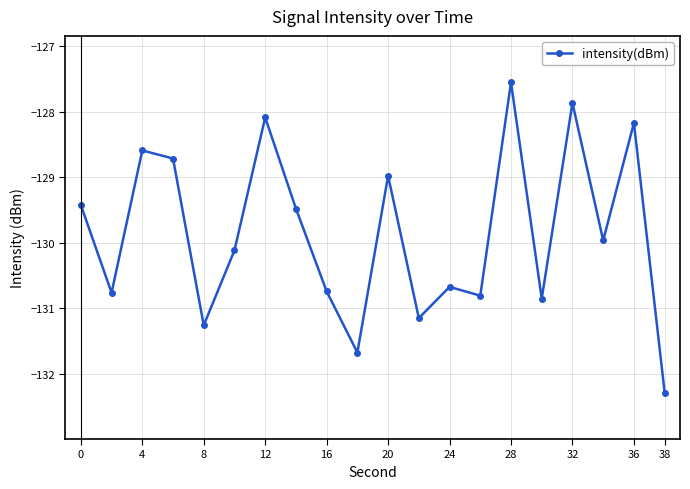

What is the value of the 12th point from the left?

-131.2